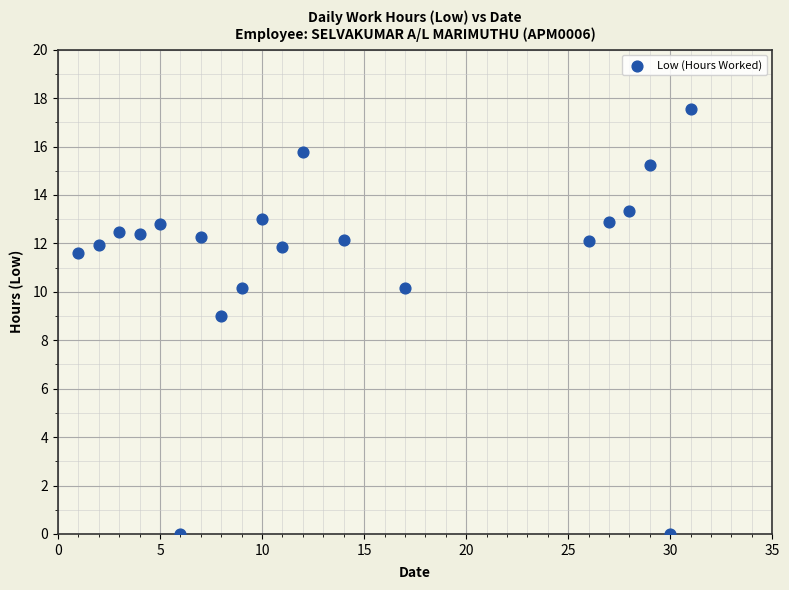

What is the range of Y values (max minus min)?

17.6